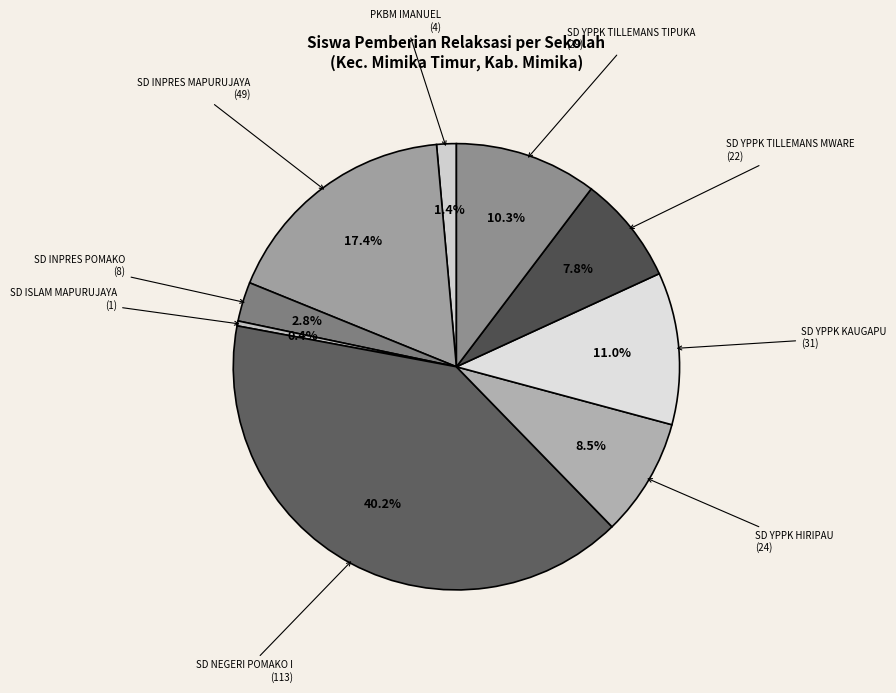

How many segments does this pie chart have?

9